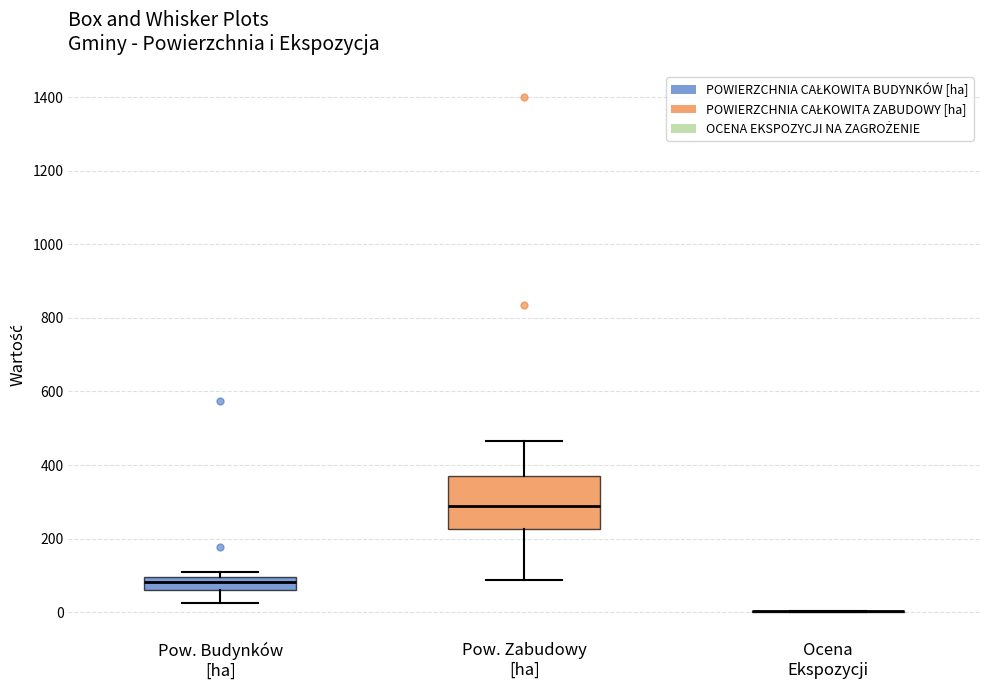

Reading left to right, read every box against the y-axis: the position of its median line, the range the box covers, and the ends of its whiskers. The values are not printed on the chart, so give them approximately, as read against the axis.

Pow. Budynków [ha]: median 80, box 60 to 100, whiskers 20 to 120
Pow. Zabudowy [ha]: median 280, box 220 to 380, whiskers 80 to 460
Ocena Ekspozycji: box collapsed to a line at 0, whiskers 0 to 0